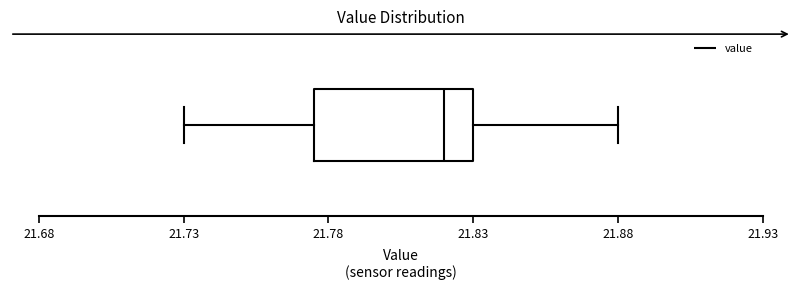

Read this box plot against the x-axis: the position of the median line, the range covered by the box, and the ends of both whiskers. The values are not printed on the chart, so give them approximately, as read against the axis.

median 21.820, box 21.775 to 21.830, whiskers 21.730 to 21.880